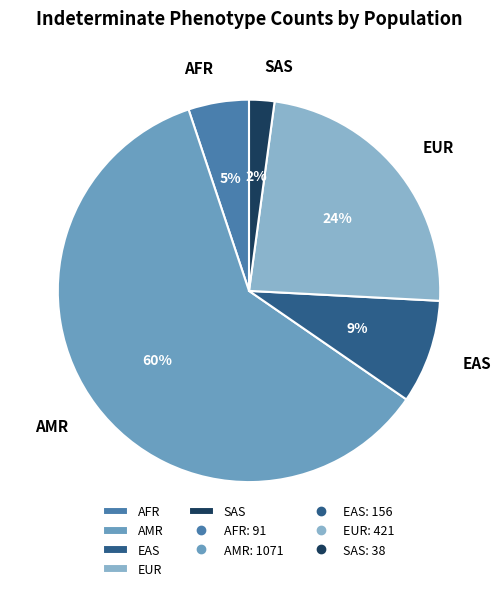

To the nearest percent, what is the average slice percentage?

20%